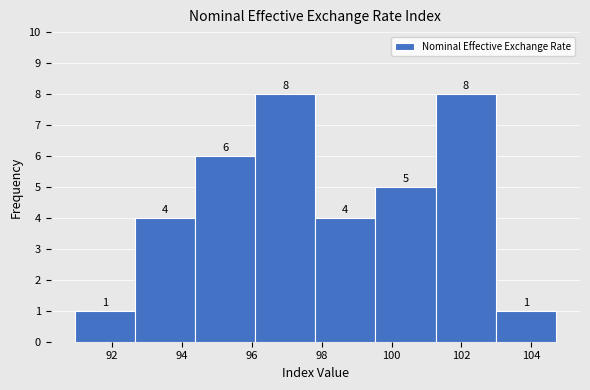

Reading left to right, list every bar in this chart as the range it spans on the x-axis followed by its height. The bar edges are not printed on the chart, so give them approximately, as read against the axis.

90.94 to 92.66: 1
92.66 to 94.38: 4
94.38 to 96.10: 6
96.10 to 97.82: 8
97.82 to 99.54: 4
99.54 to 101.26: 5
101.26 to 102.98: 8
102.98 to 104.70: 1